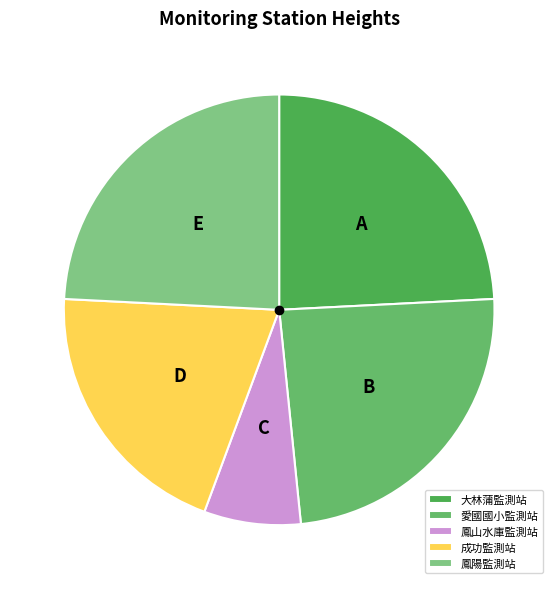

Does 鳳陽監測站 represent more than half of the total?

No